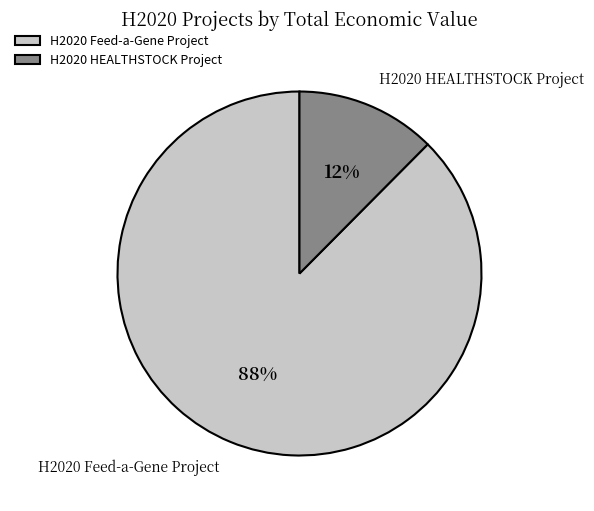

How many slices are in this pie chart?

2